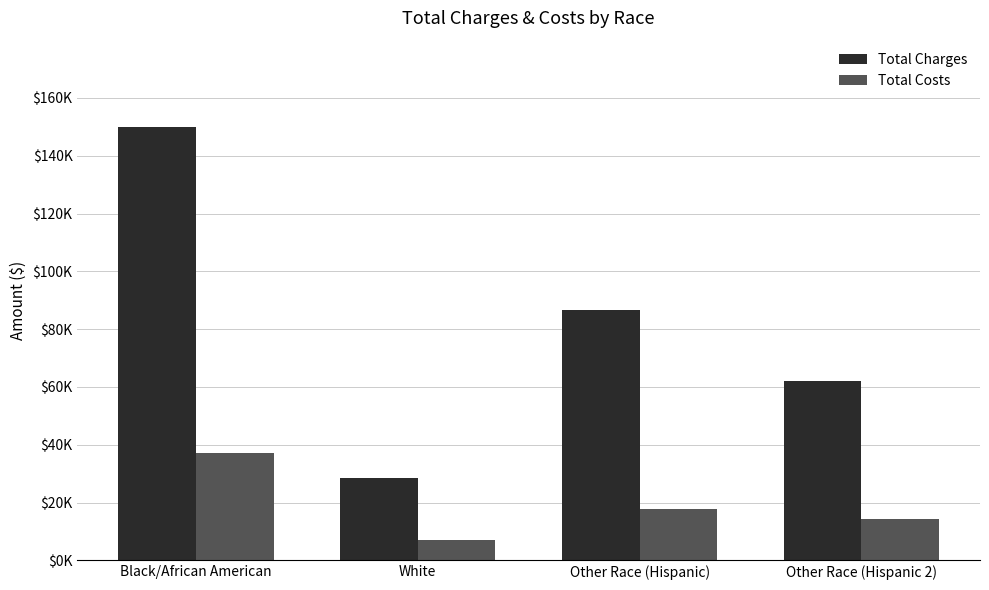

What are all the series names shown in the legend?

Total Charges, Total Costs